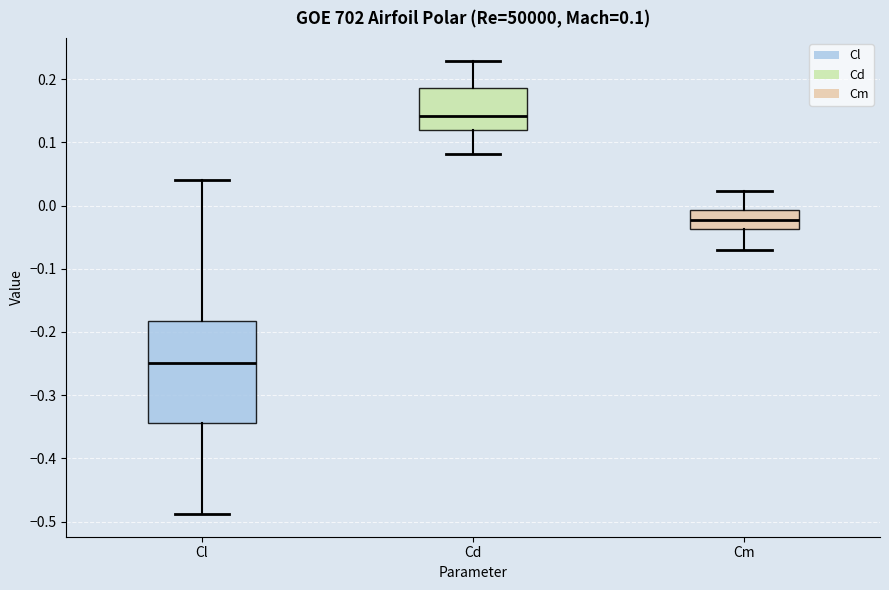

Comparing the boxes themselves (not the whiskers), which one is the tallest?

Cl